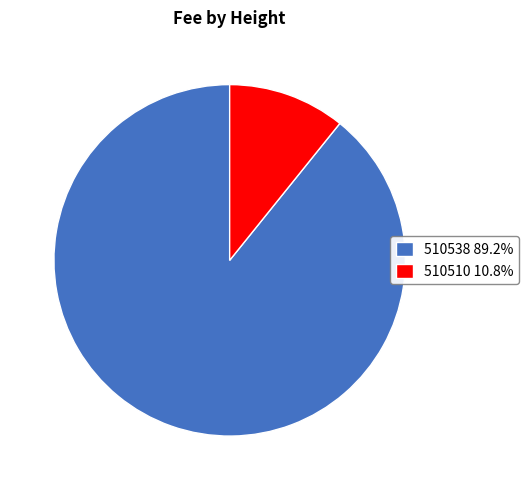

True or false: 510510 accounts for 11% of the total.

True